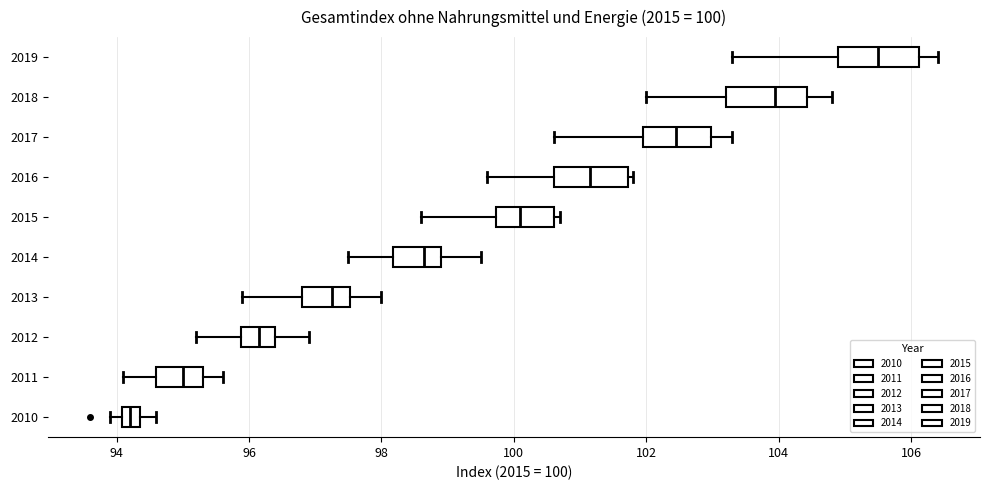

Which box has the furthest to the left median line?

2010